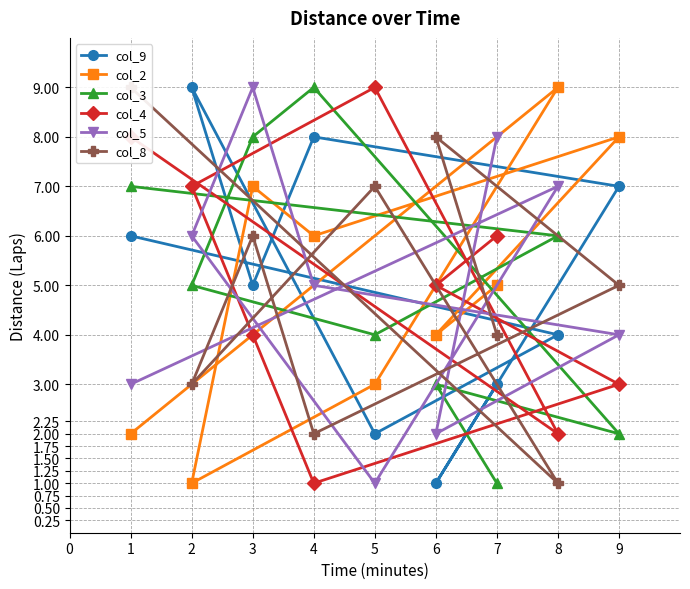

How many interior local valleys does the col_9 series have?

3